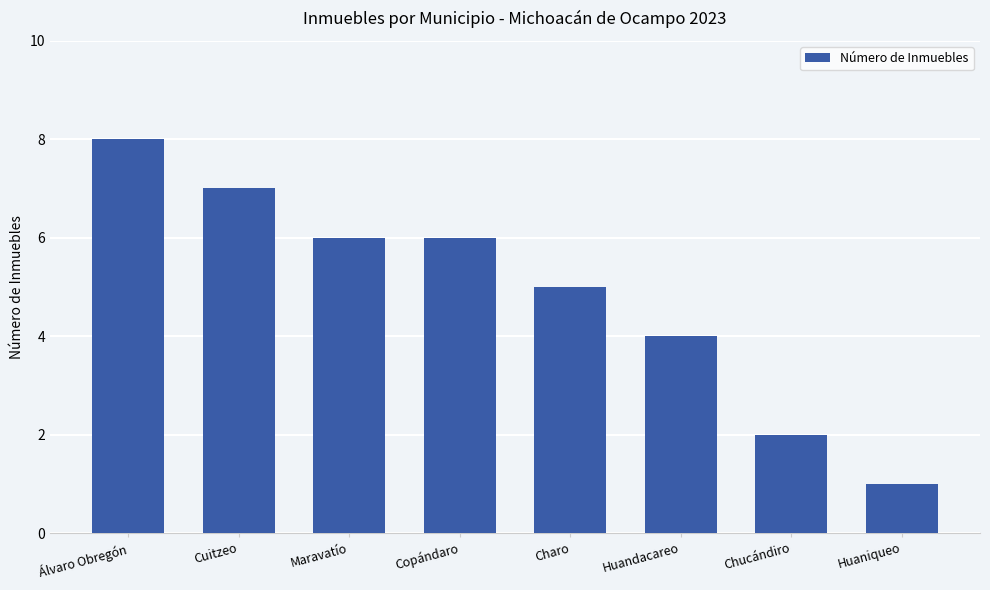

True or false: the data shows 5 at Charo.

True